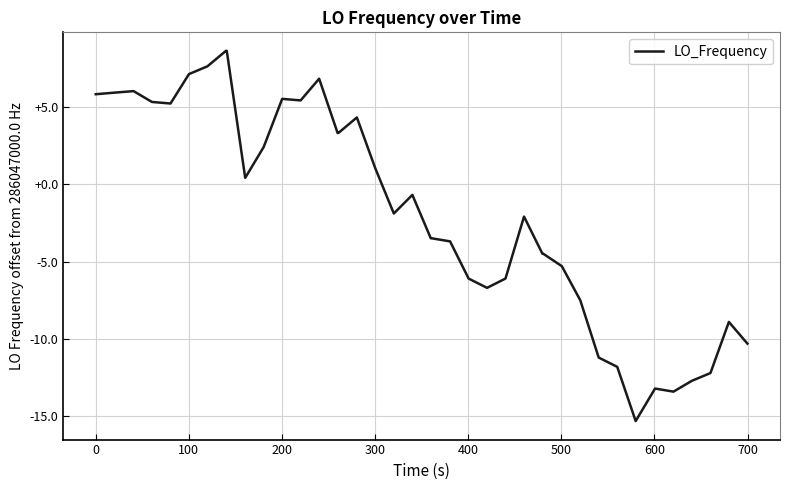

What is the maximum value shown in the chart?

8.6